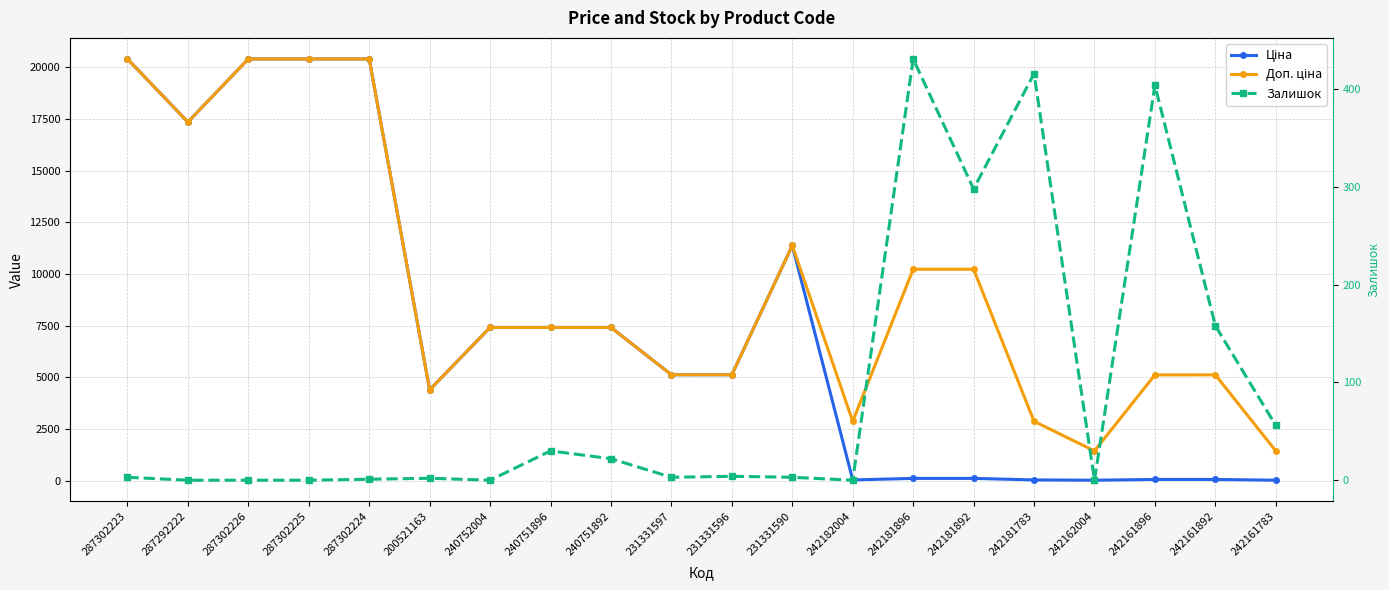

True or false: Ціна and Залишок cross at least once.

True